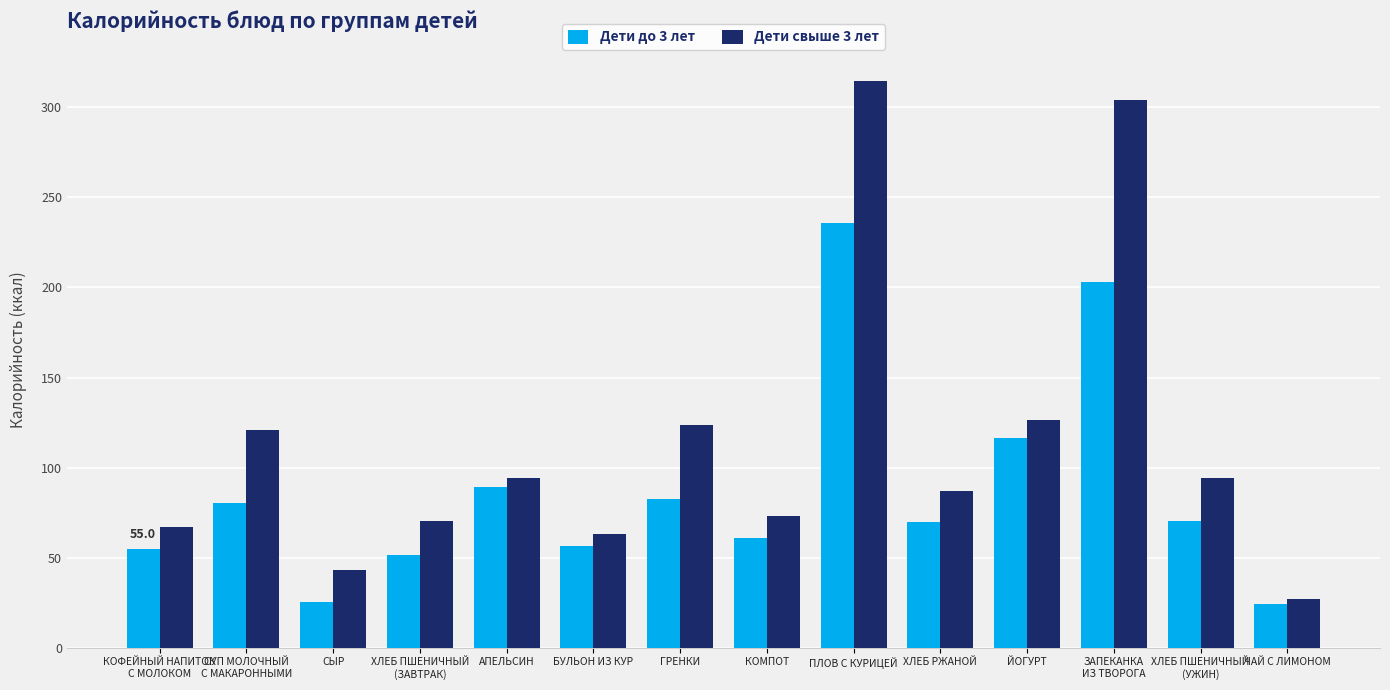

What position from the right is КОФЕЙНЫЙ НАПИТОК
С МОЛОКОМ?

14